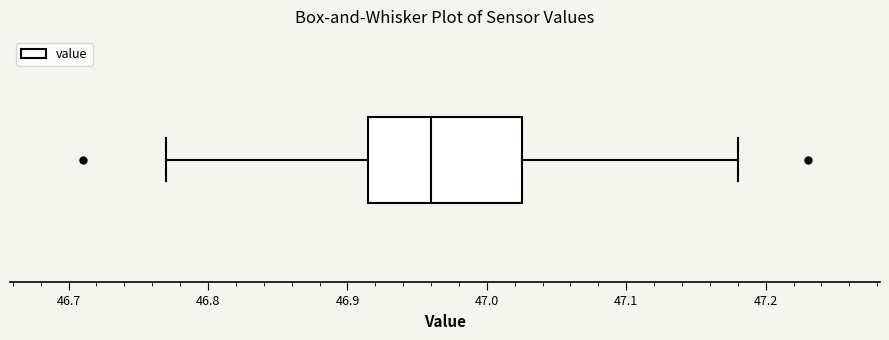

Read this box plot against the x-axis: the position of the median line, the range covered by the box, and the ends of both whiskers. The values are not printed on the chart, so give them approximately, as read against the axis.

median 46.96, box 46.92 to 47.03, whiskers 46.77 to 47.18